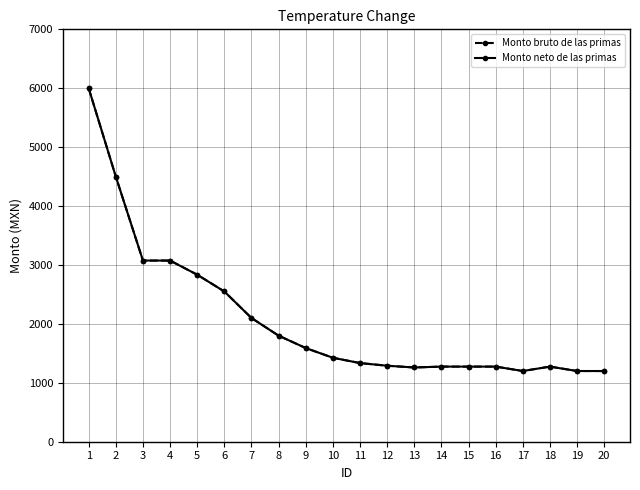

How many lines are shown in the chart?

2